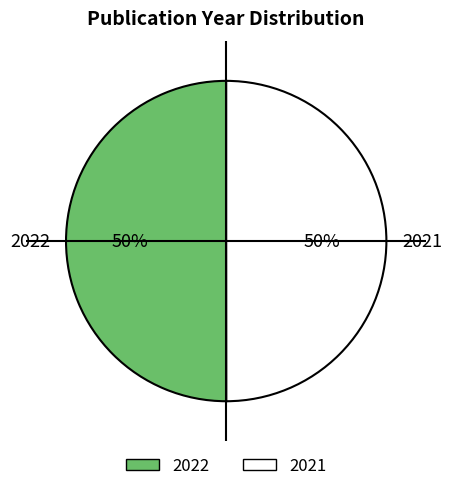

What percentage is the 2021 slice, to the nearest percent?

50%